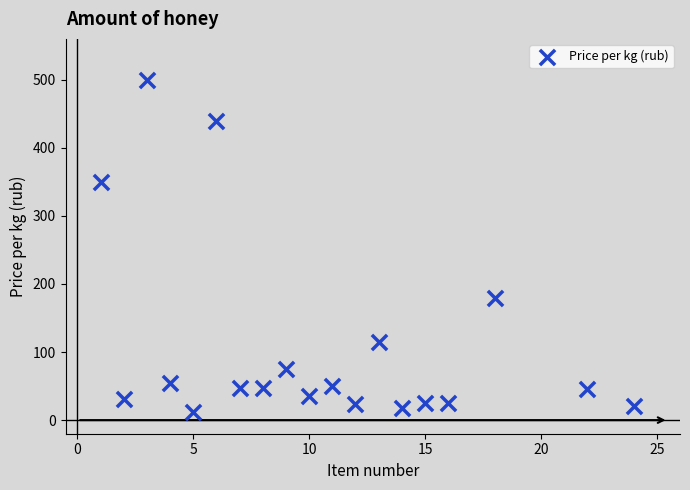

What is the range of Y values (max minus min)?

488.0